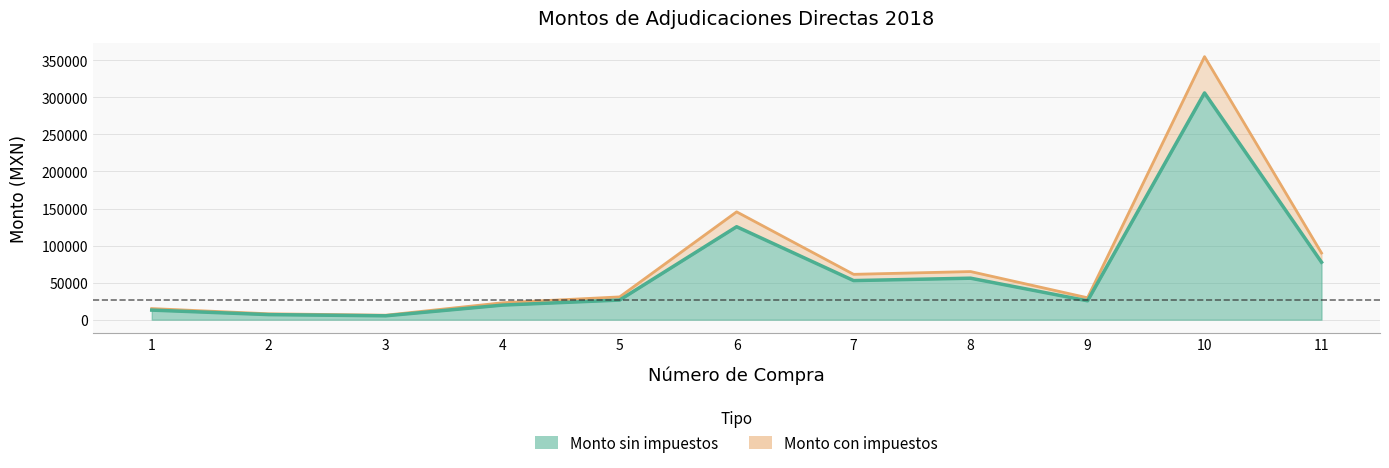

At which label does Monto con impuestos reach its peak?

10